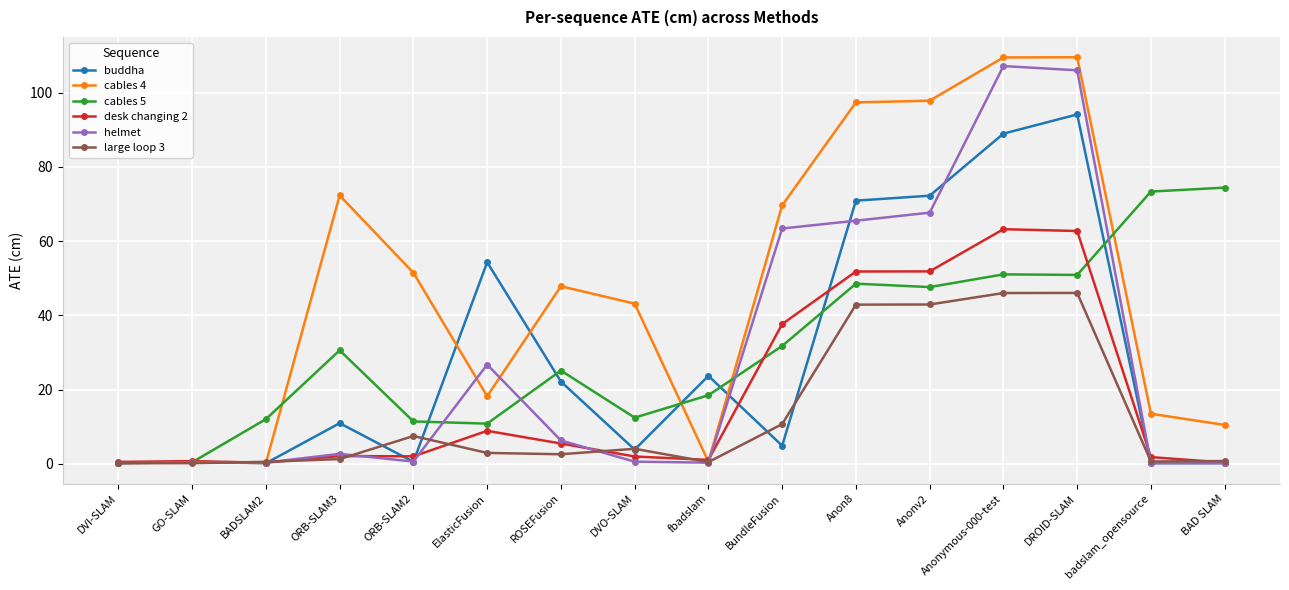

How many data points in buddha are less than 10?

8